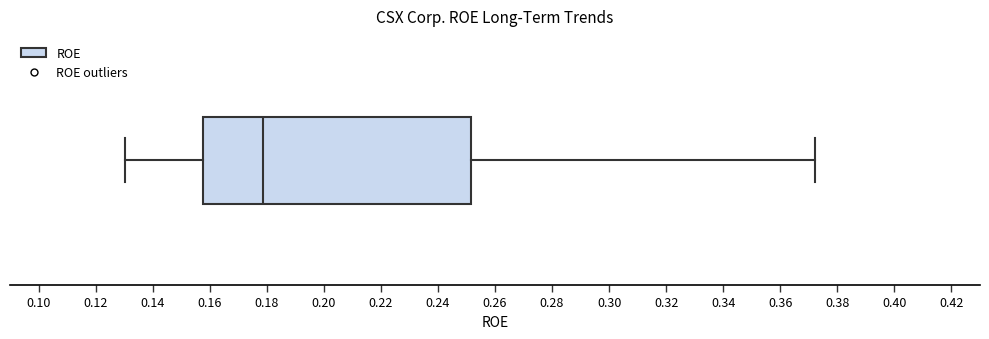

Read this box plot against the x-axis: the position of the median line, the range covered by the box, and the ends of both whiskers. The values are not printed on the chart, so give them approximately, as read against the axis.

median 0.178, box 0.158 to 0.252, whiskers 0.130 to 0.372